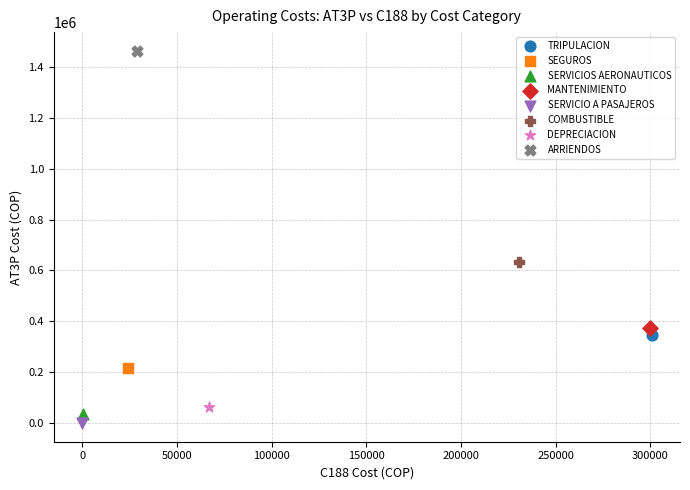

Which series reaches the minimum Y coordinate?

SERVICIO A PASAJEROS